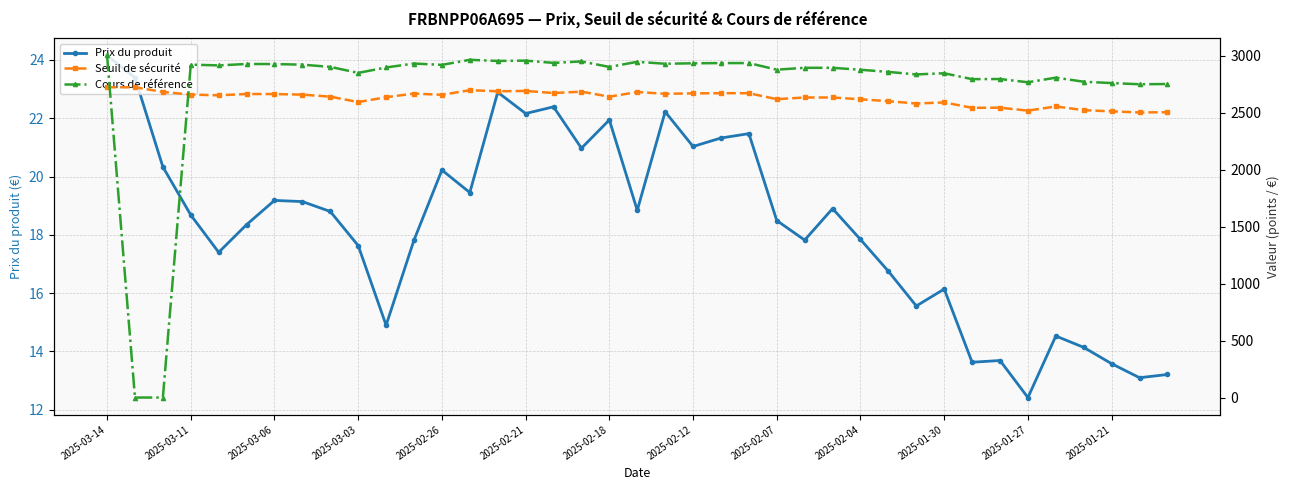

How many interior local peaks does the Cours de référence series have?

10